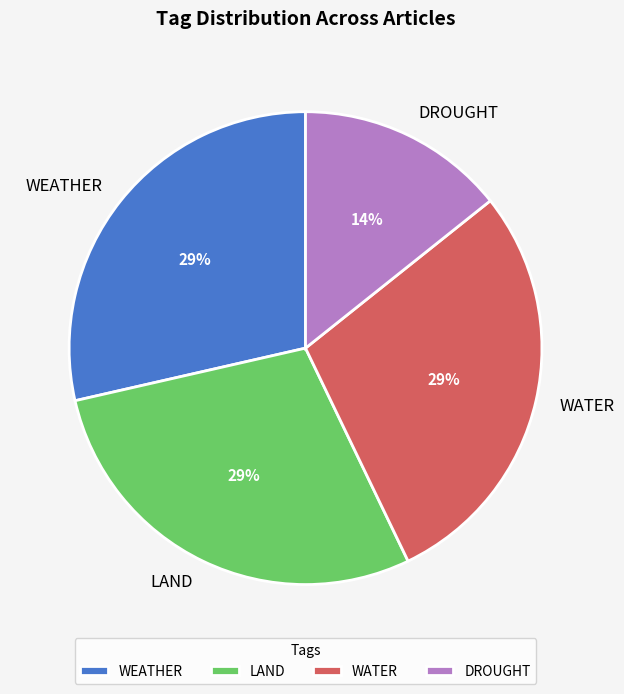

Is there a majority slice in this chart?

No